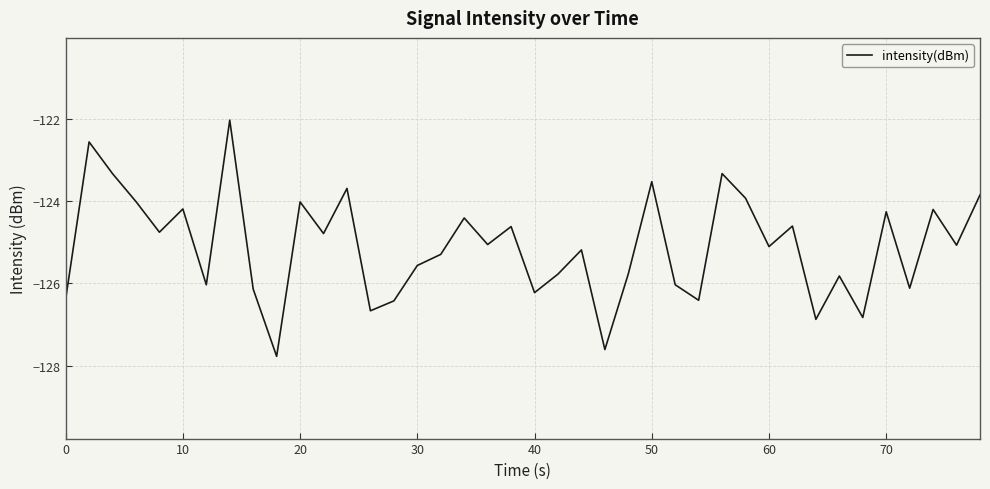

What is the difference between the maximum and minimum values?

5.7